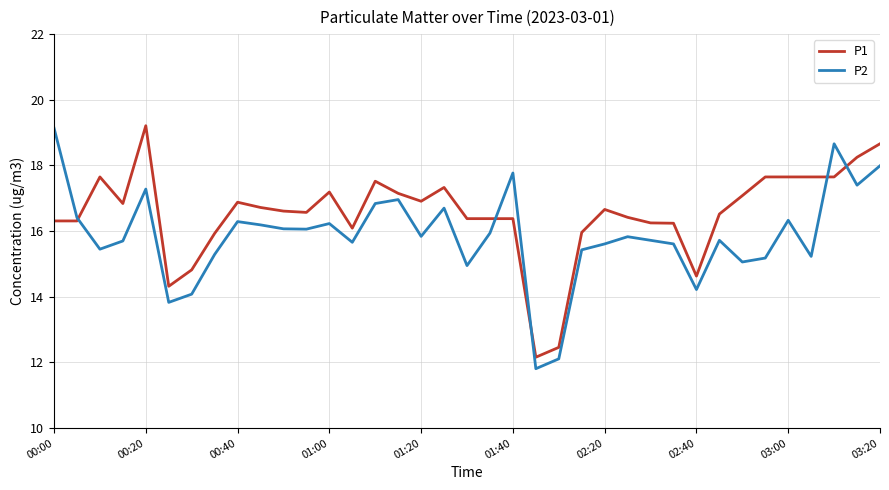

What is the sum of all P1 values?

611.4